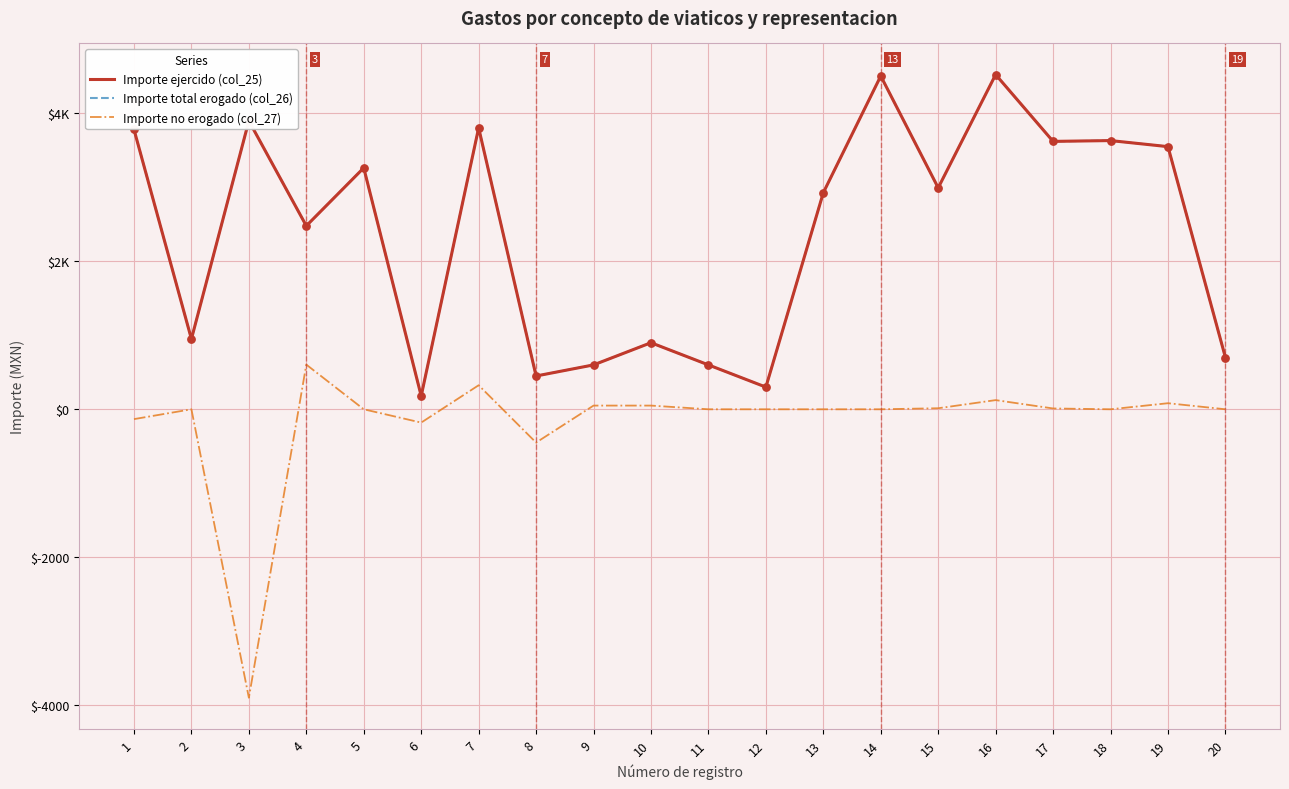

Is the value of Importe no erogado (col_27) at 12 greater than the value of Importe ejercido (col_25) at 1?

No